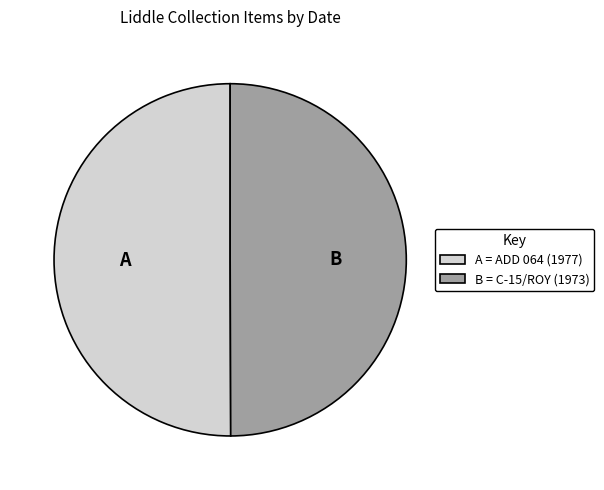

True or false: A = ADD 064 (1977) accounts for 61% of the total.

False